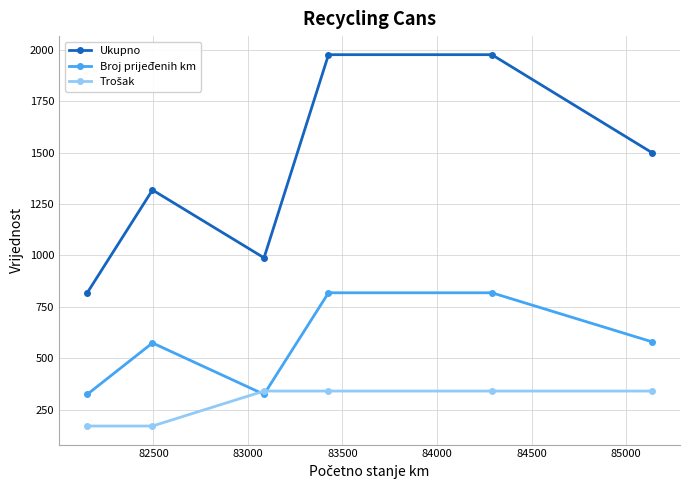

Which series has the largest range (max minus min)?

Ukupno